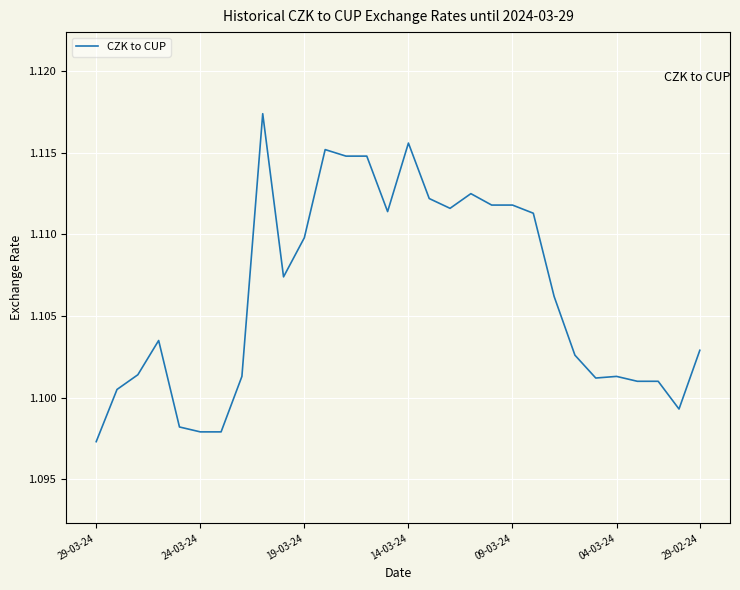

True or false: the data has more than 2 interior local peaks.

True